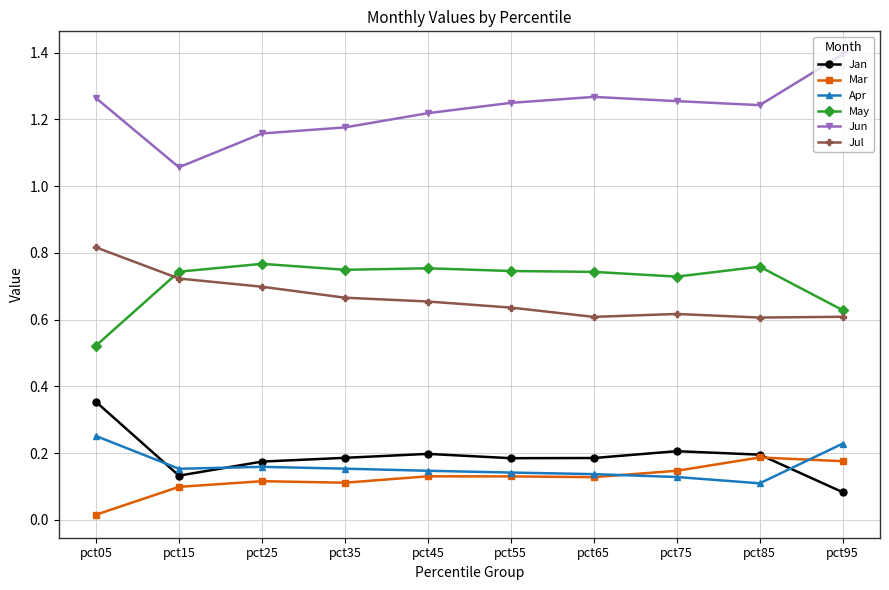

At which category is the sum across all series the highest?

pct05